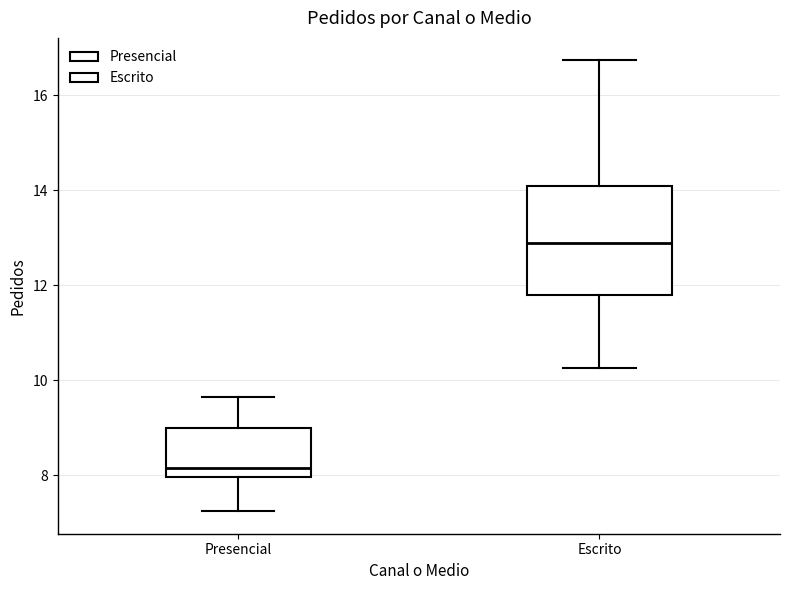

Reading left to right, transcribe this box plot: for each box, give where its median line is, the range the box spans, and where its two whiskers end, as read against the y-axis. The values are not printed on the chart, so give them approximately, as read against the axis.

Presencial: median 8.2, box 8.0 to 9.0, whiskers 7.2 to 9.6
Escrito: median 12.8, box 11.8 to 14.0, whiskers 10.2 to 16.8